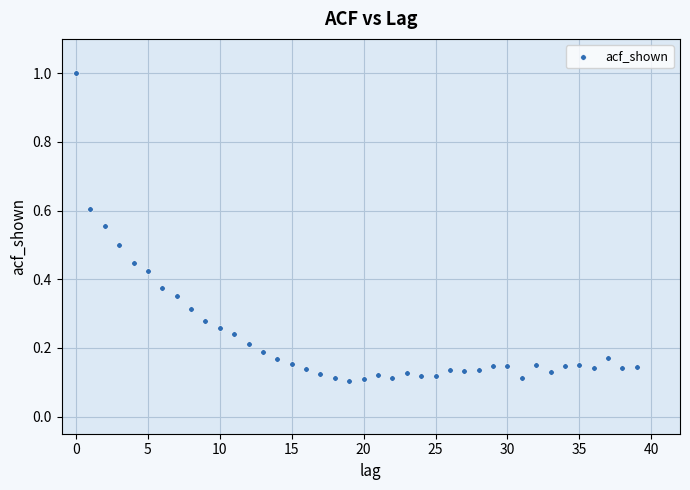

What is the range of Y values (max minus min)?

0.9